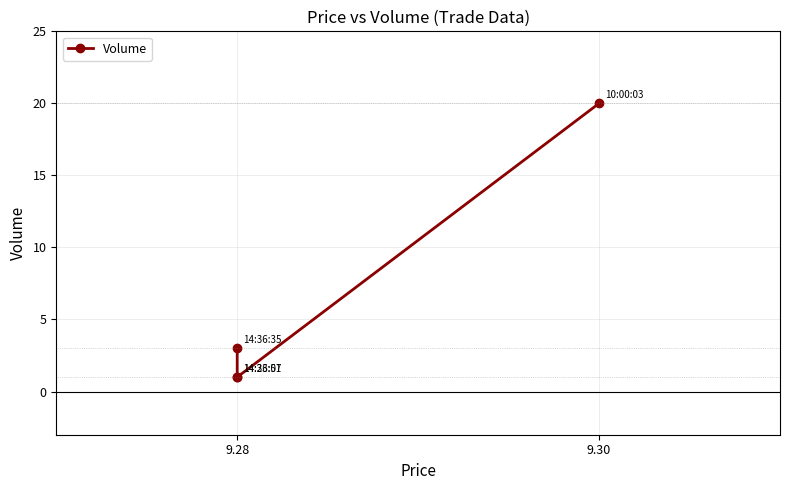

What is the difference between the maximum and minimum values?

19